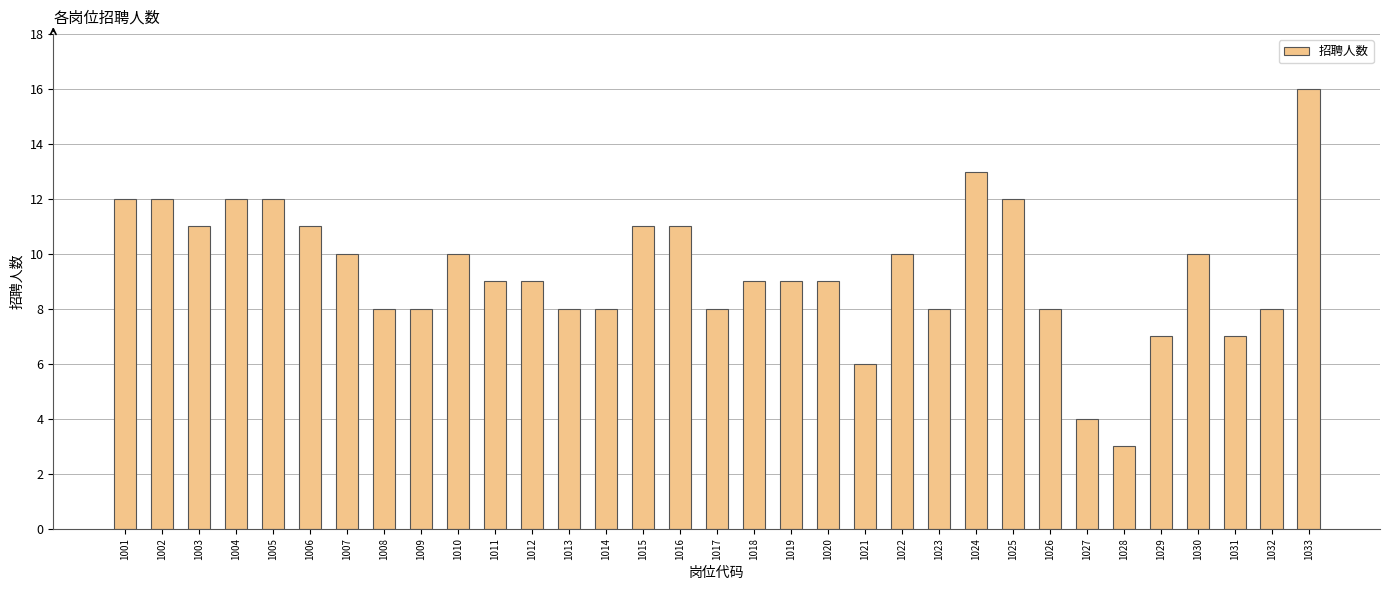

The value at 1018 is 2. True or false?

False